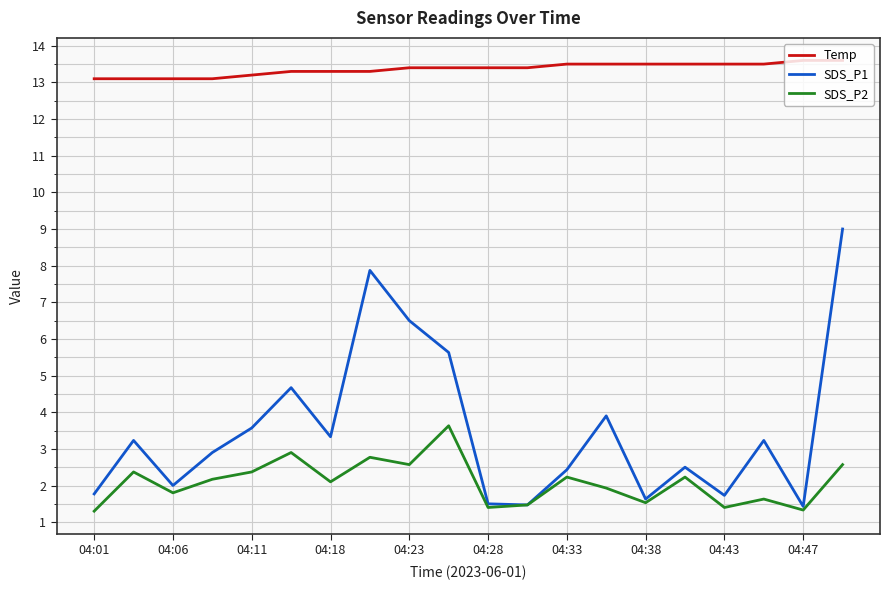

Which series has the widest spread of values?

SDS_P1